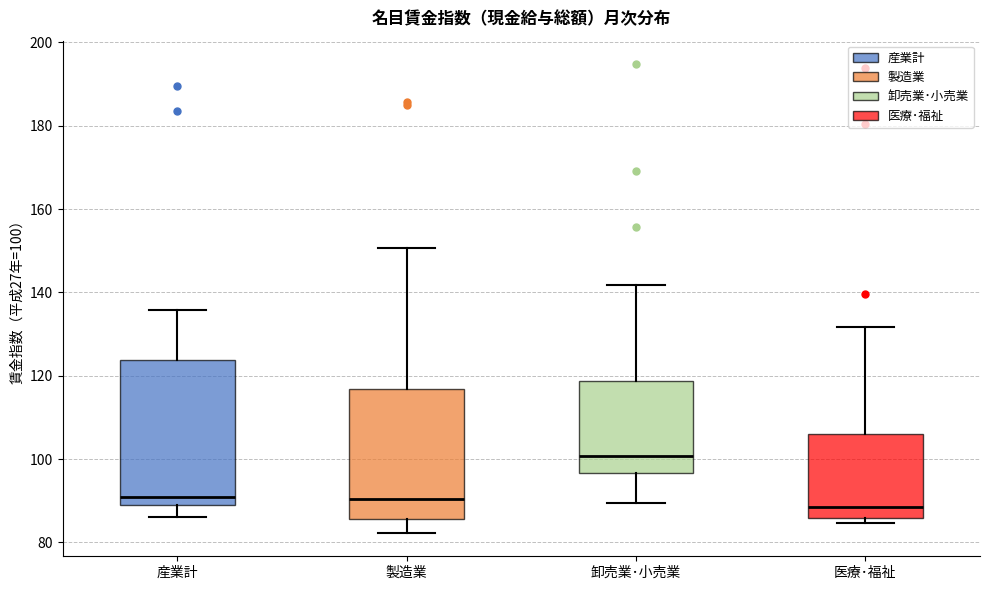

Where is the lower edge of the box for 産業計 on the y-axis? The values are not printed on the chart, so give them approximately, as read against the axis.

90